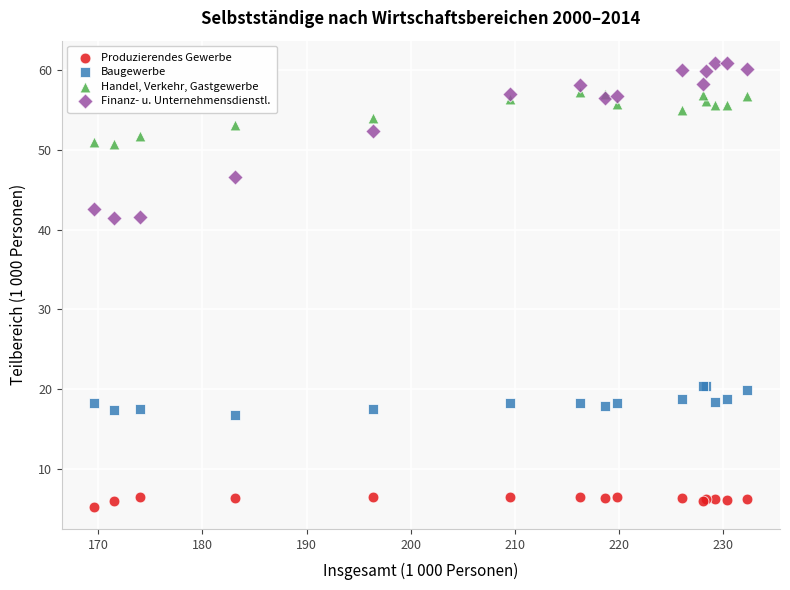

Which series has the widest spread of Y values?

Finanz- u. Unternehmensdienstl.